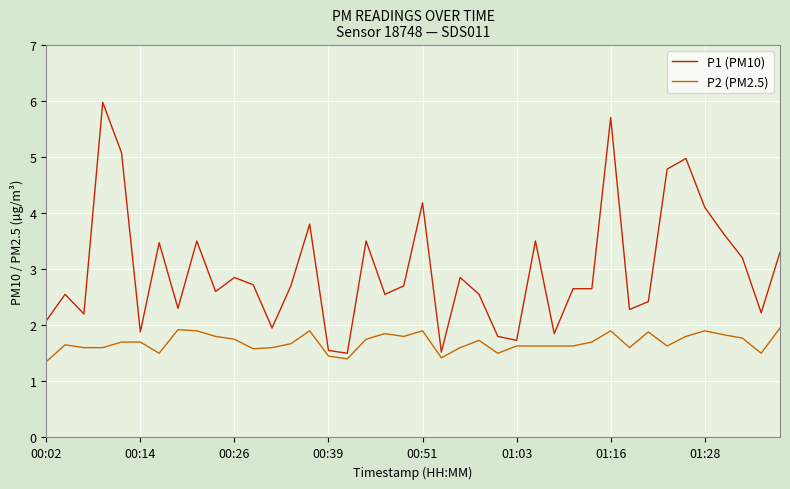

What is the lowest value of the P1 (PM10) series?

1.5